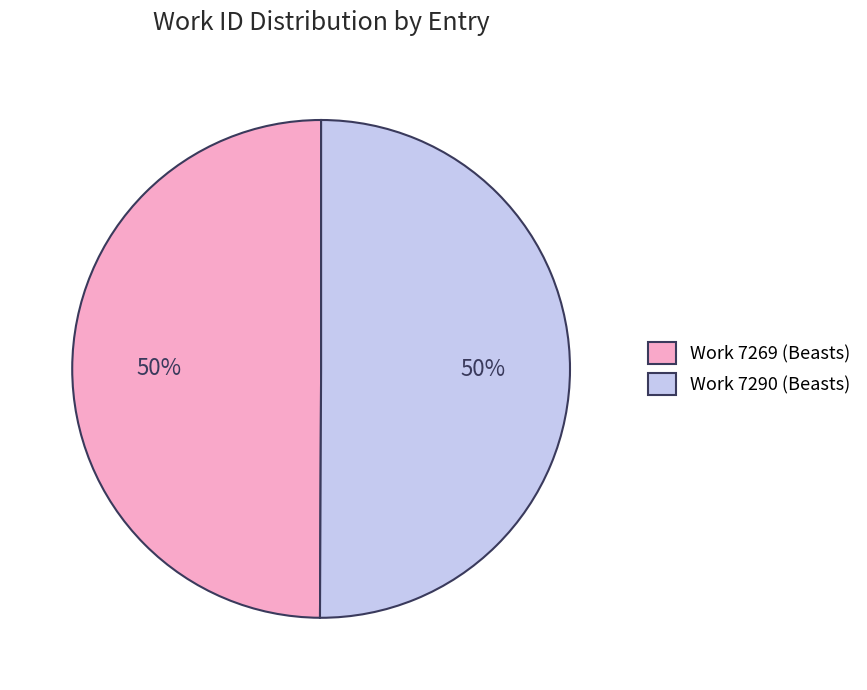

To the nearest percent, what portion does Work 7269 (Beasts) represent?

50%